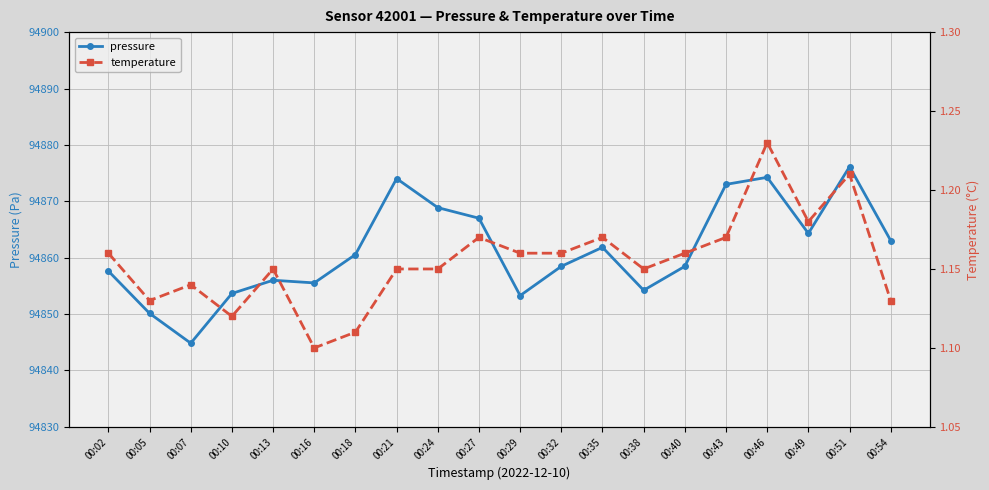

At which label does temperature reach its peak?

00:46